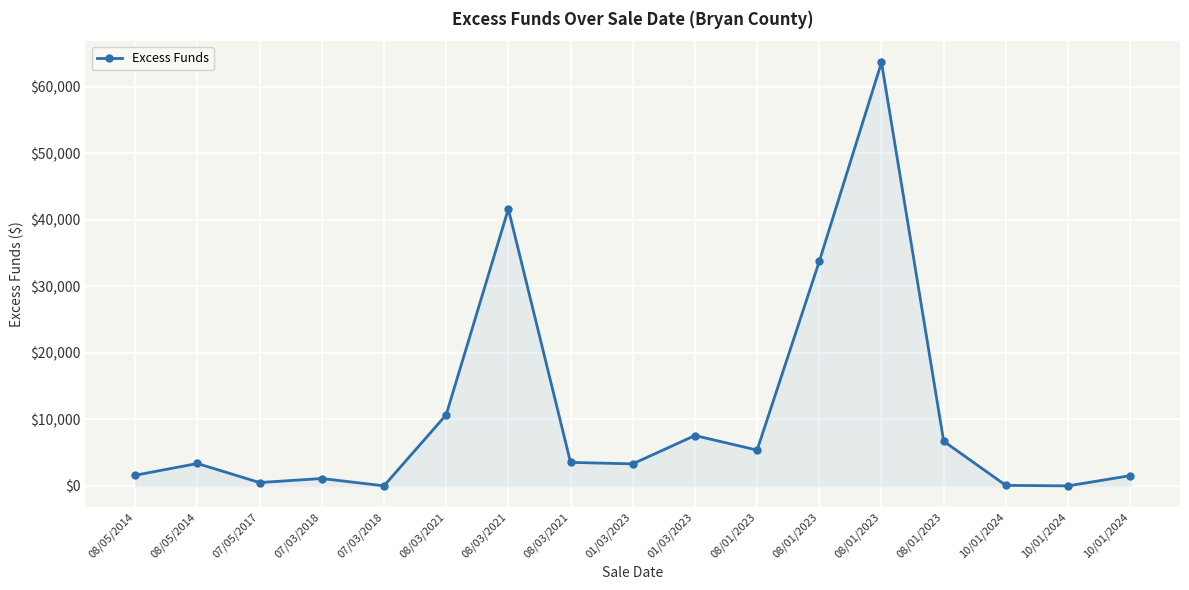

What is the approximate value at 08/05/2014?

3365.6